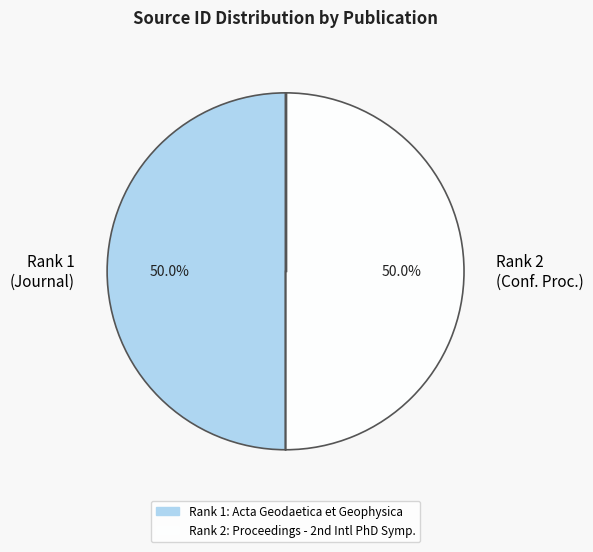

Approximately how many times larger is the value at Rank 2 (Conf. Proc.) compared to Rank 1 (Journal)?

1.0